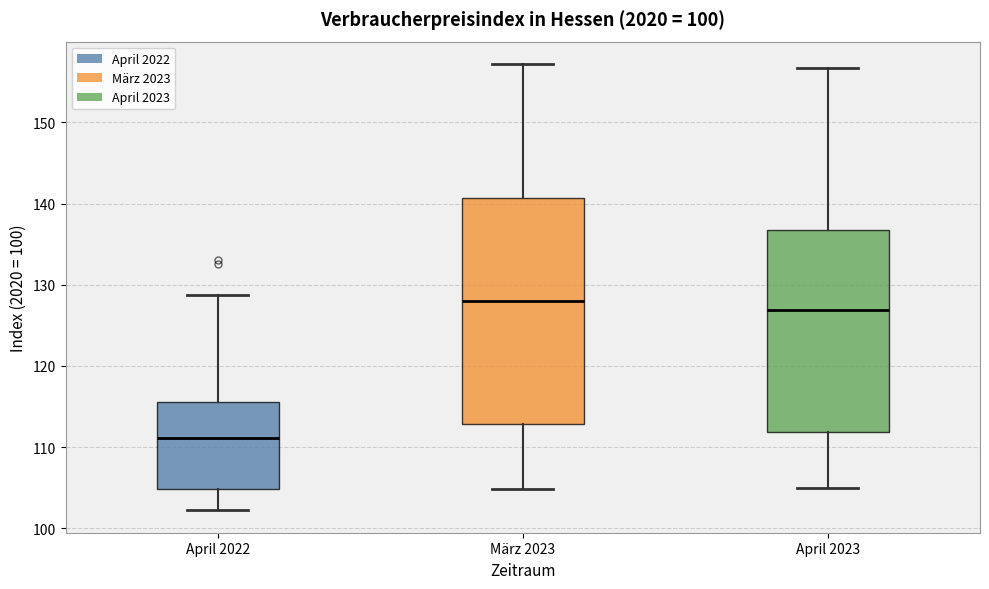

Which box's median line is the lowest?

April 2022